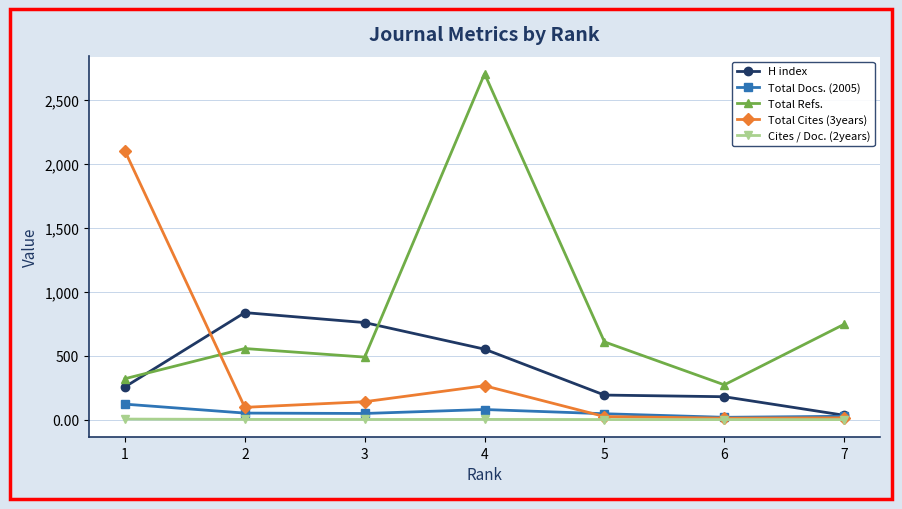

Which series has the largest range (max minus min)?

Total Refs.